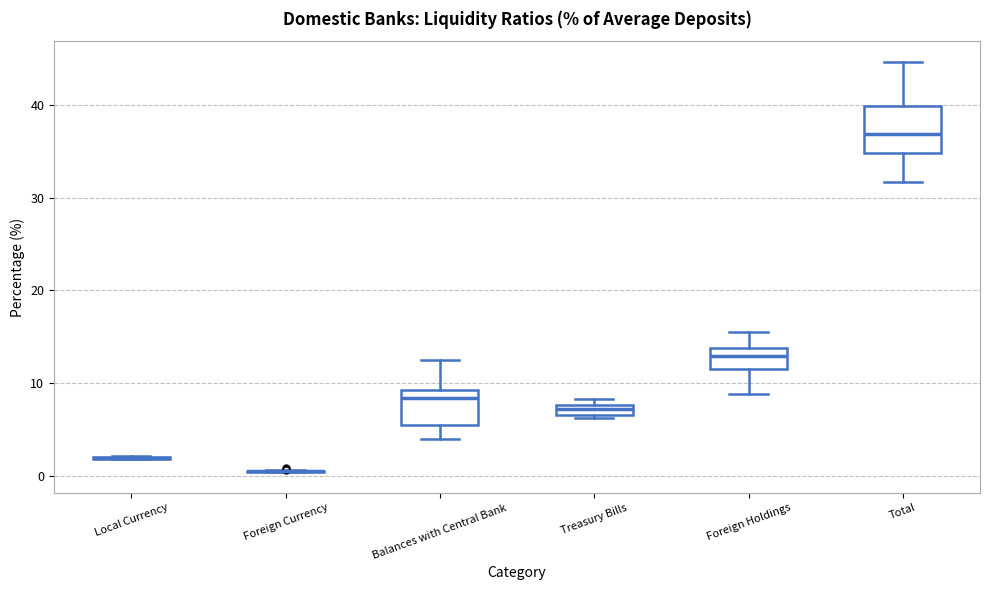

Where is the lower edge of the box for Total on the y-axis? The values are not printed on the chart, so give them approximately, as read against the axis.

35